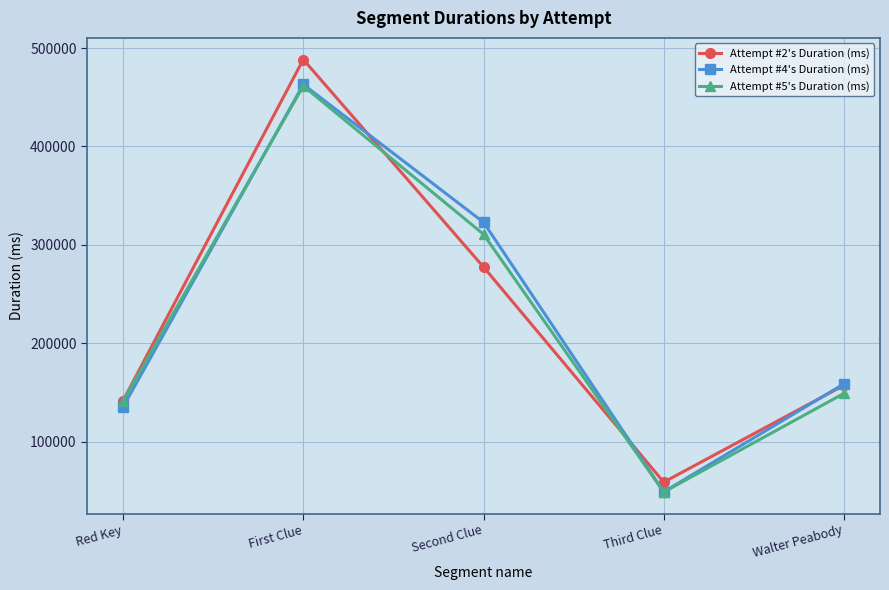

After their last crossing, which series has the higher values: Attempt #4's Duration (ms) or Attempt #5's Duration (ms)?

Attempt #4's Duration (ms)